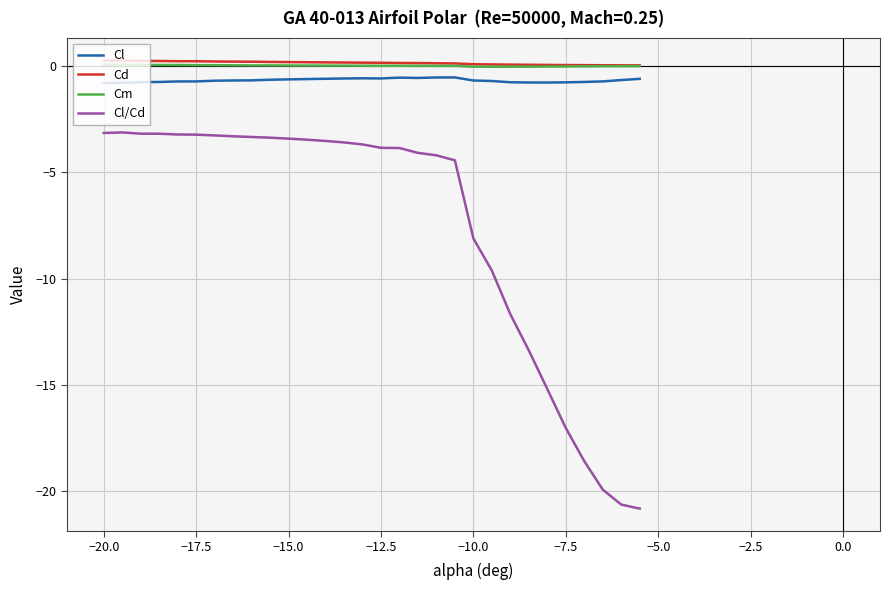

Which series has the widest spread of values?

Cl/Cd